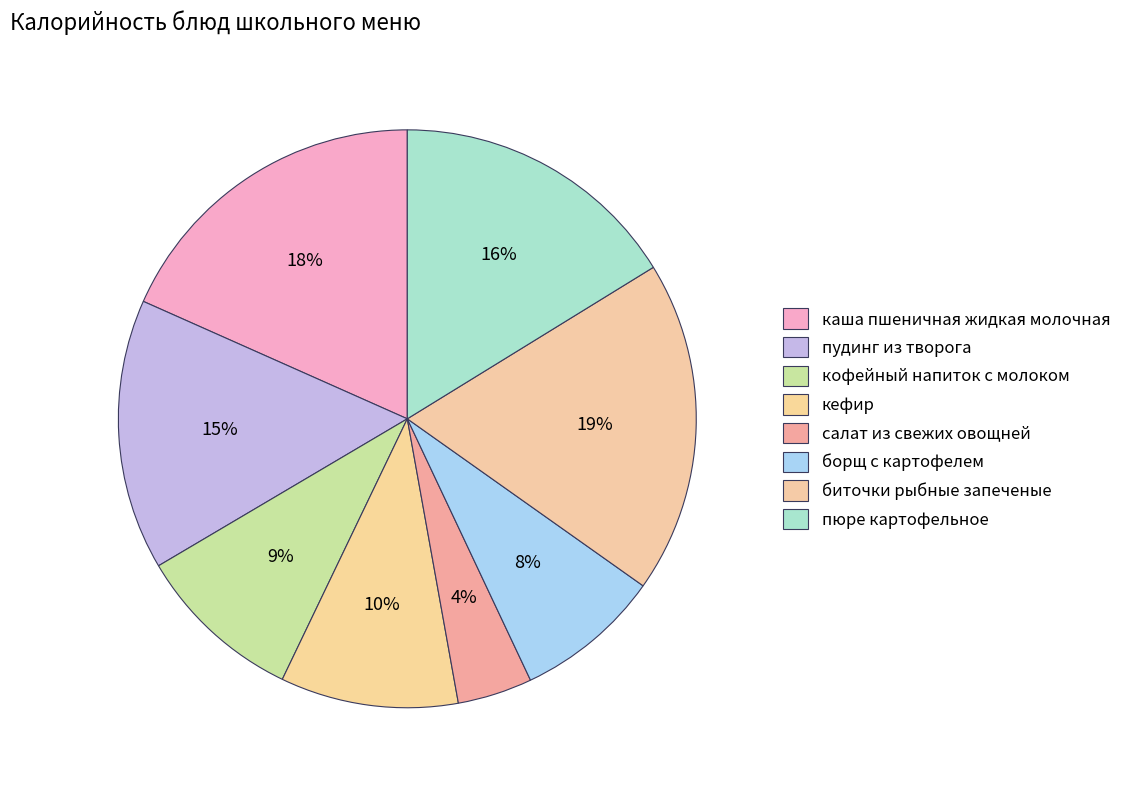

How many segments does this pie chart have?

8